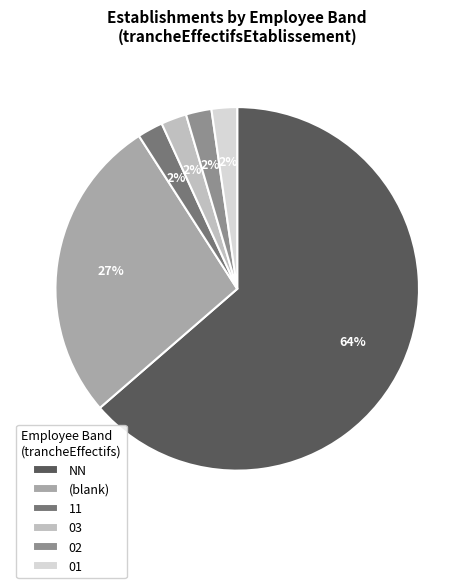

Does 11 represent more than half of the total?

No